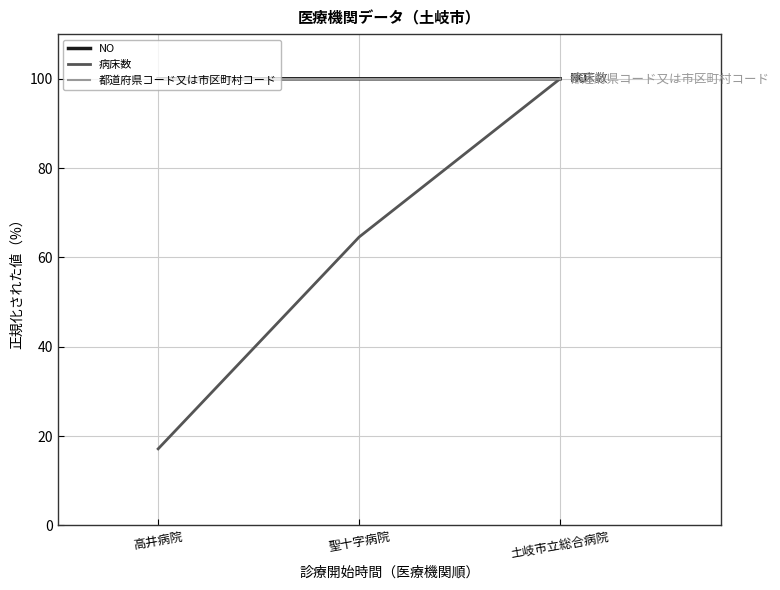

What is the greatest value displayed?

100.0